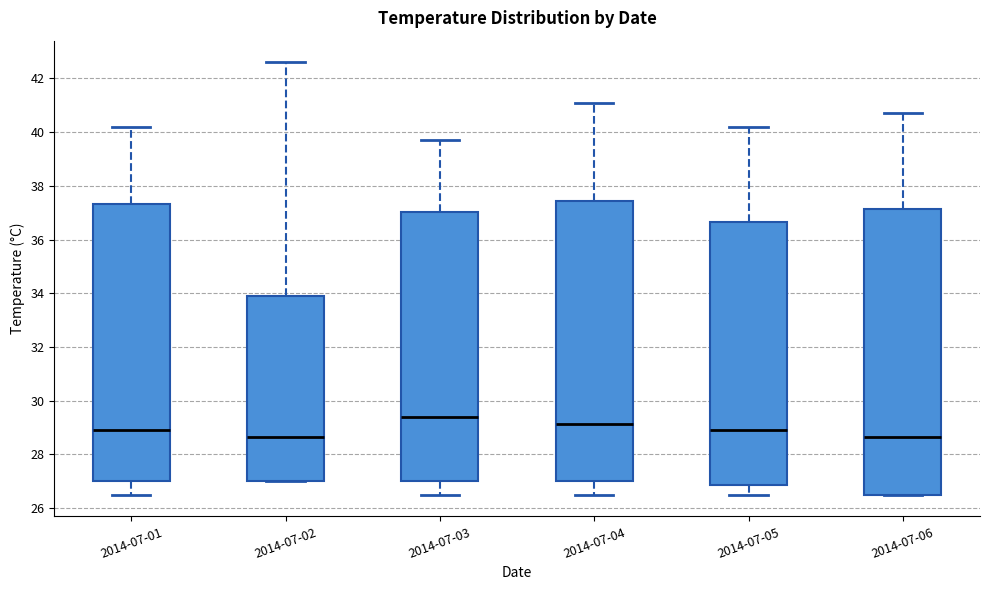

Where does the upper whisker of the box for 2014-07-04 end on the y-axis? The values are not printed on the chart, so give them approximately, as read against the axis.

41.2